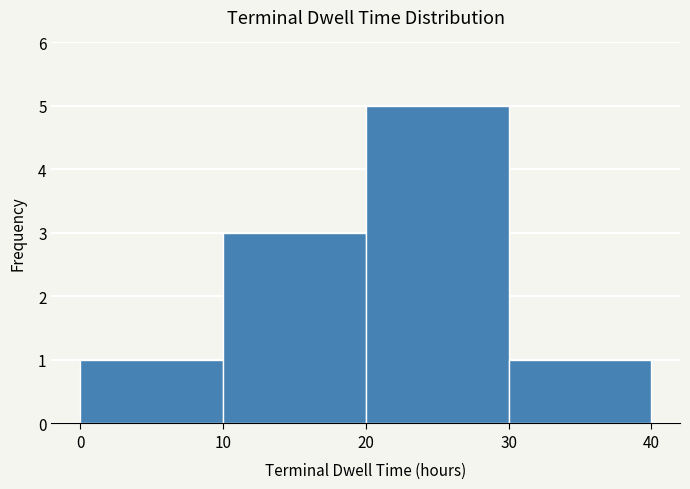

Reading left to right, list every bar in this chart as the range it spans on the x-axis followed by its height. The values are not printed on the chart, so give them approximately, as read against the axis.

0 to 10: 1
10 to 20: 3
20 to 30: 5
30 to 40: 1